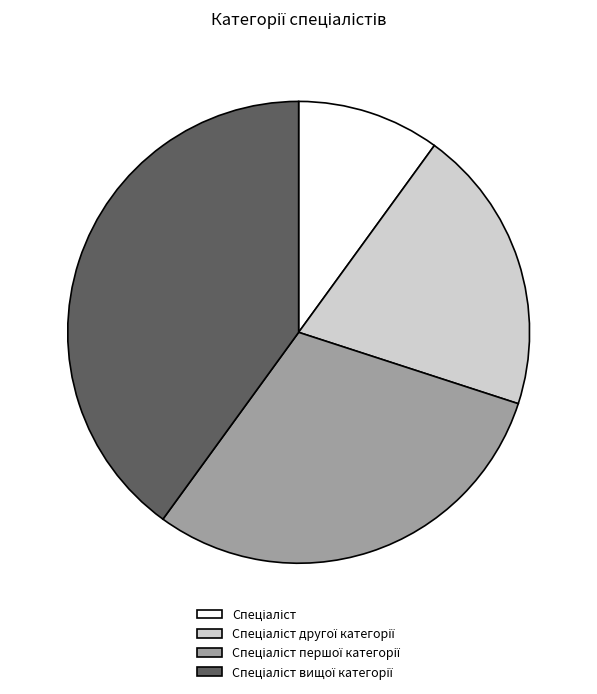

Is there any slice that represents more than half of the pie?

No